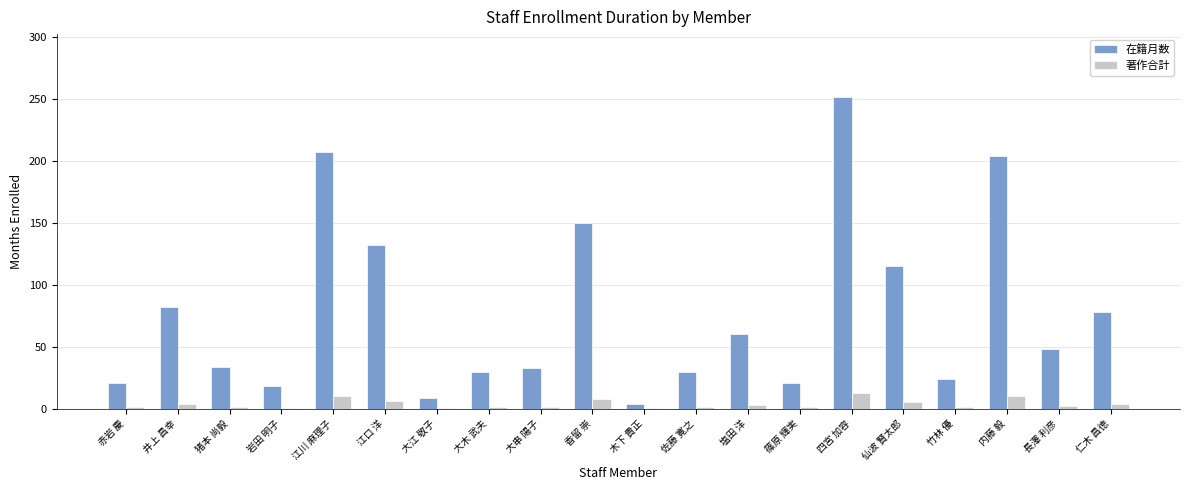

Are the bars horizontal?

No